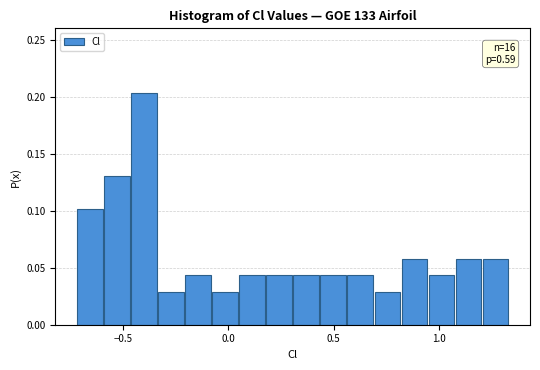

Around what value on the x-axis is the tallest bar? Give the approximate position of its centre, as read against the axis.

-0.40